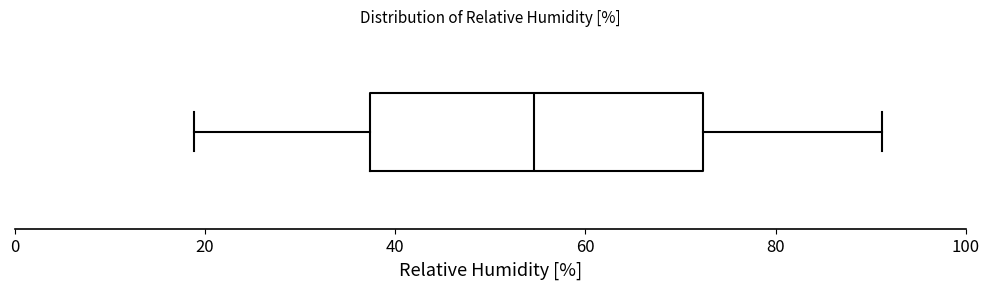

Transcribe this box plot: give where the median line is, the range the box spans, and where the two whiskers end, as read against the x-axis. The values are not printed on the chart, so give them approximately, as read against the axis.

median 54, box 38 to 72, whiskers 18 to 92